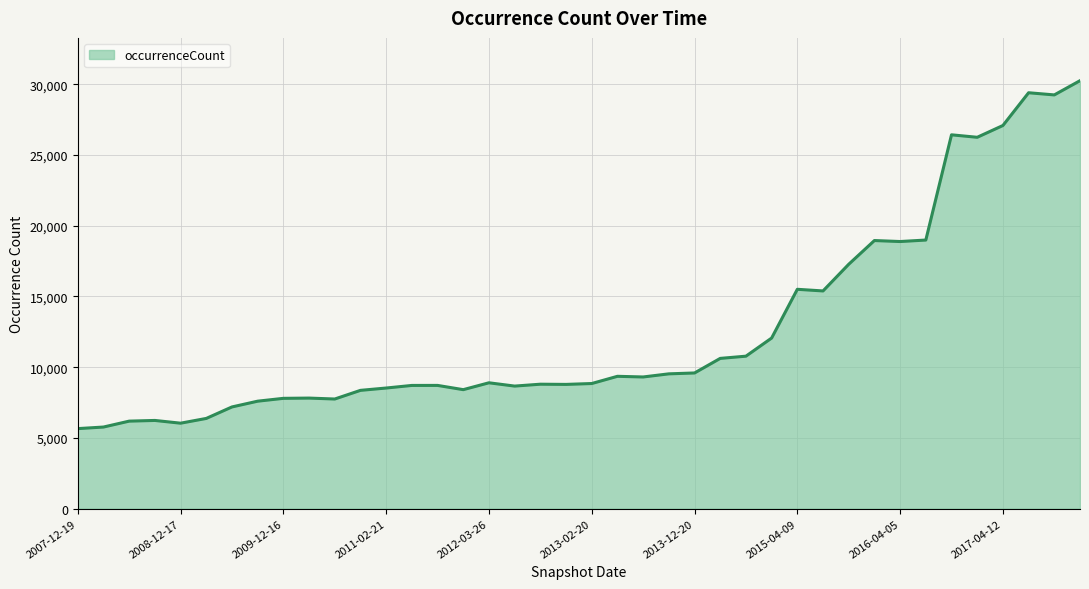

What is the difference between the maximum and minimum values?

24589